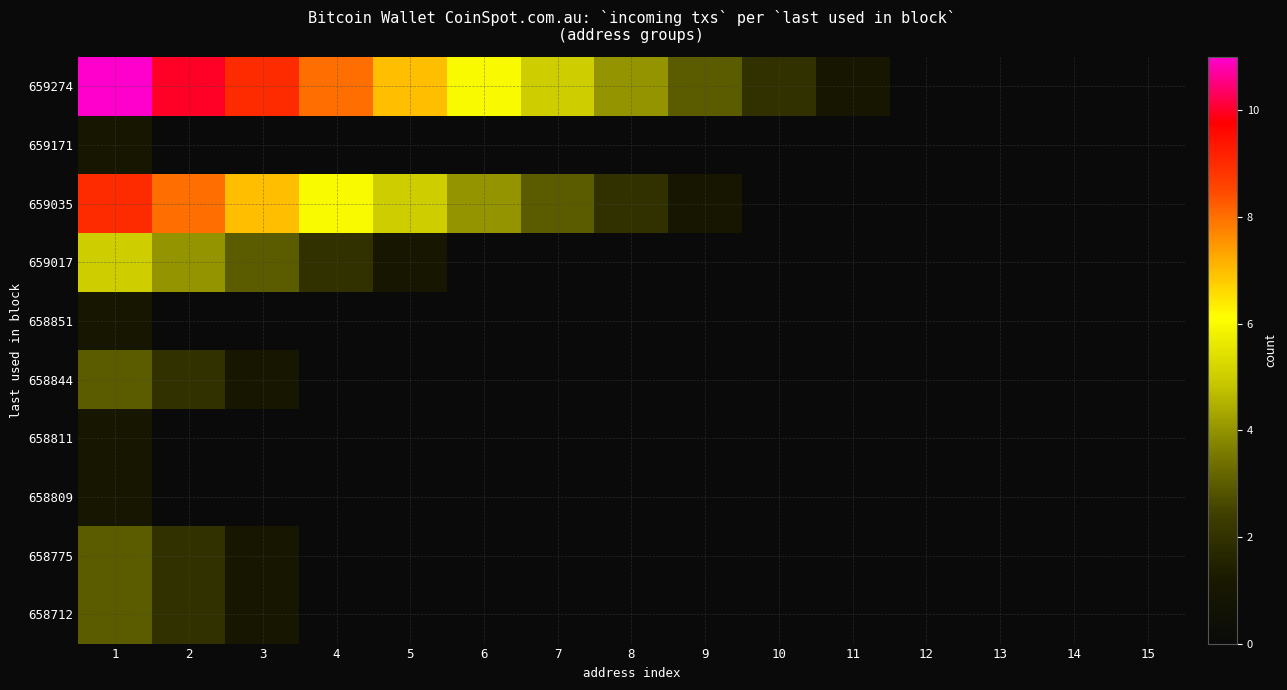

Which series changed the most between 5 and 10?

659274